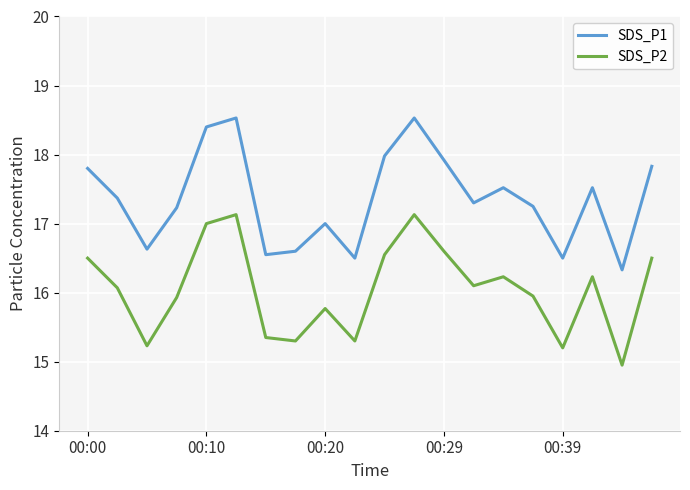

How many interior local valleys does the SDS_P1 series have?

6